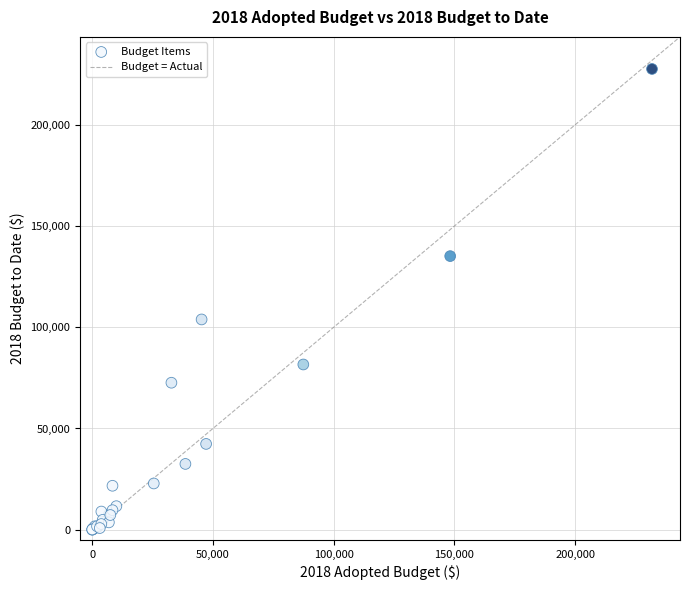

What Y value in the scatter plot is closest to 113773?

103849.5